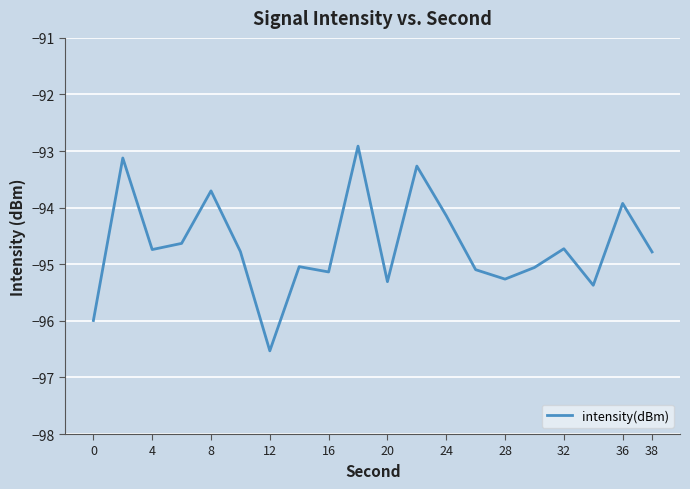

What is the difference between the maximum and minimum values?

3.6